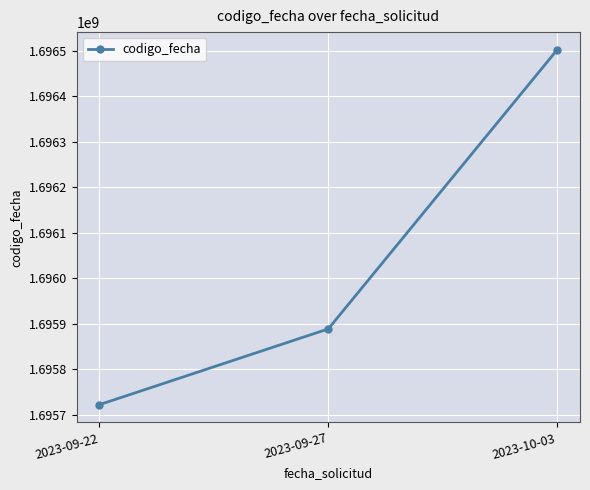

Which has a higher value, 2023-09-27 or 2023-09-22?

2023-09-27